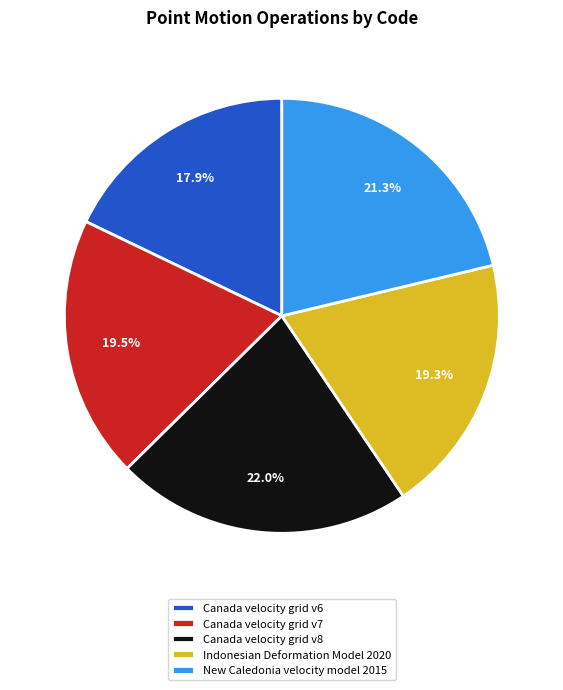

What is the ratio of the value at Canada velocity grid v6 to the value at Indonesian Deformation Model 2020?

0.9